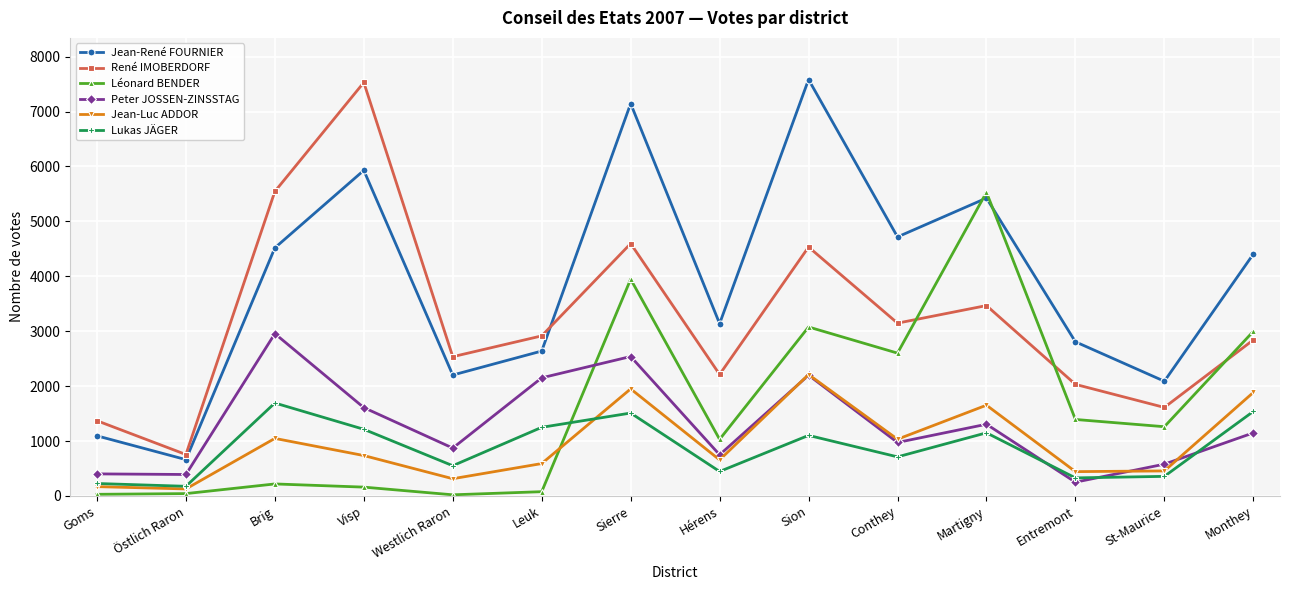

What is the spread (max minus min) of values at Leuk?

2837